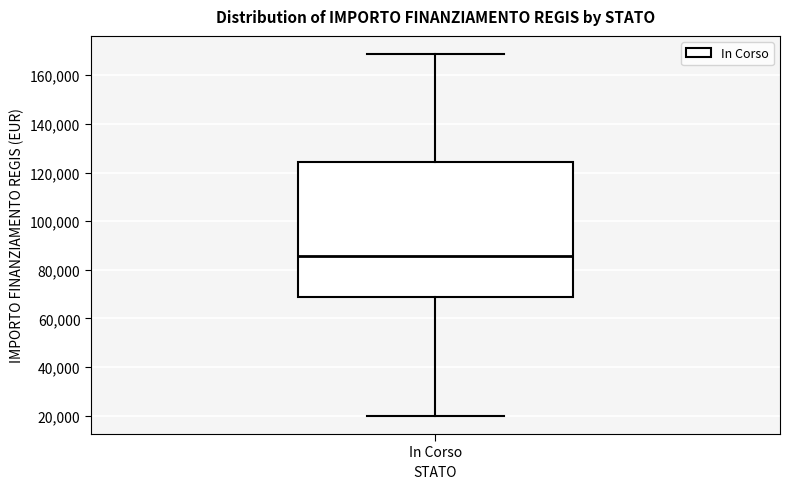

Where is the upper edge of the box for In Corso on the y-axis? The values are not printed on the chart, so give them approximately, as read against the axis.

124000